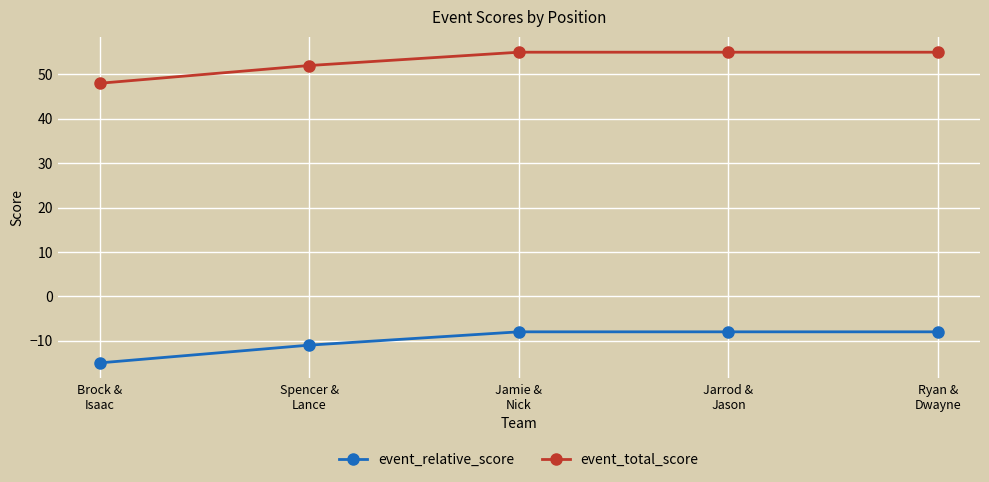

Reading right to left, extract all data points from this chart.

event_relative_score: -8	-8	-8	-11	-15
event_total_score: 55	55	55	52	48